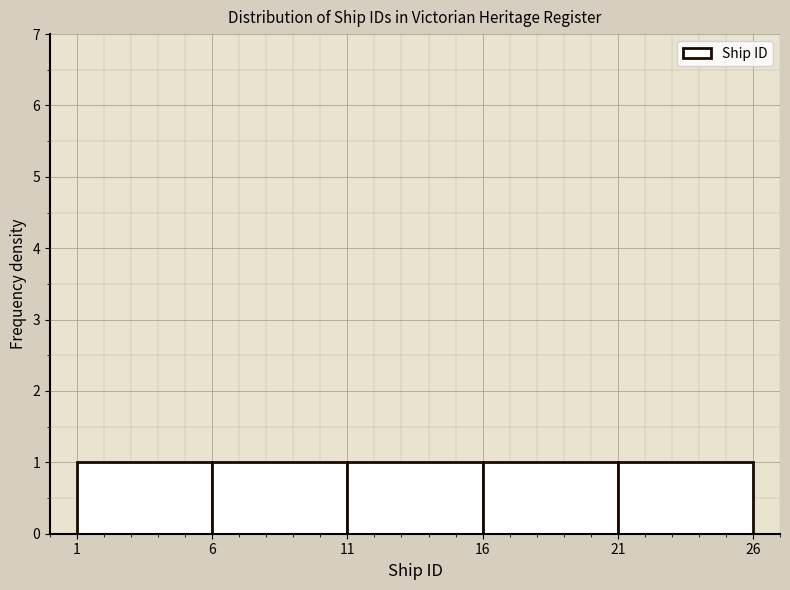

What is the height of the bar covering 21 to 26 on the x-axis? The values are not printed on the chart, so give them approximately, as read against the axis.

1